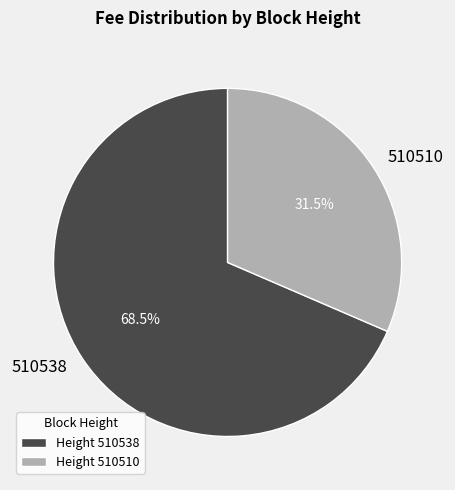

What is the ratio of the value at 510510 to the value at 510538?

0.5